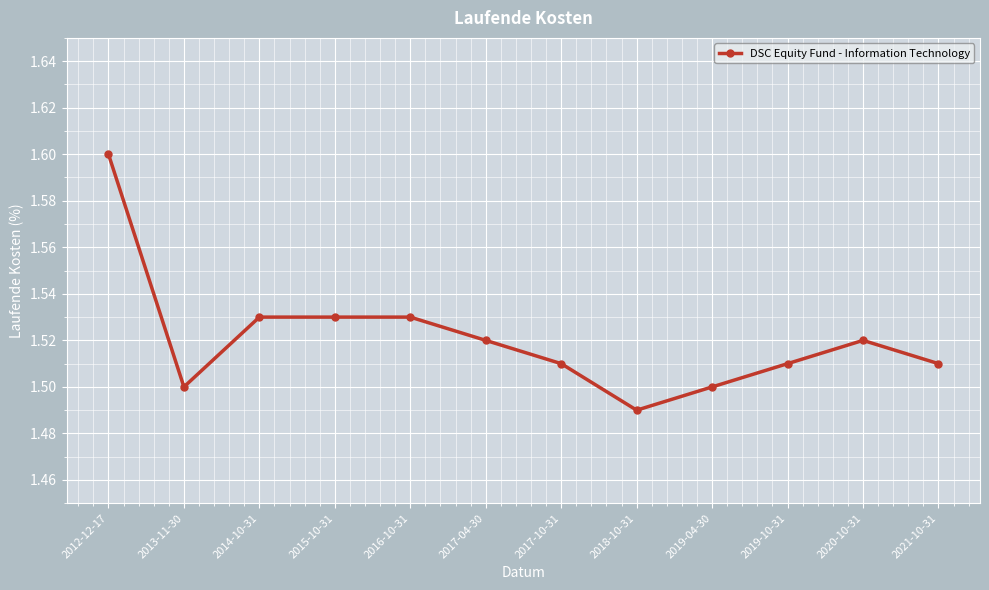

Is this an area chart (filled region under the line)?

No